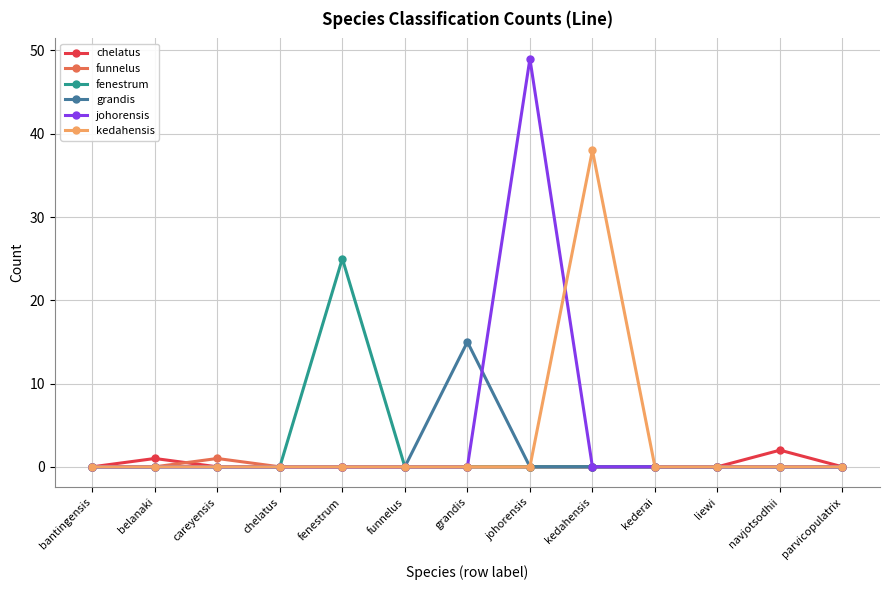

What are all the series names shown in the legend?

chelatus, funnelus, fenestrum, grandis, johorensis, kedahensis